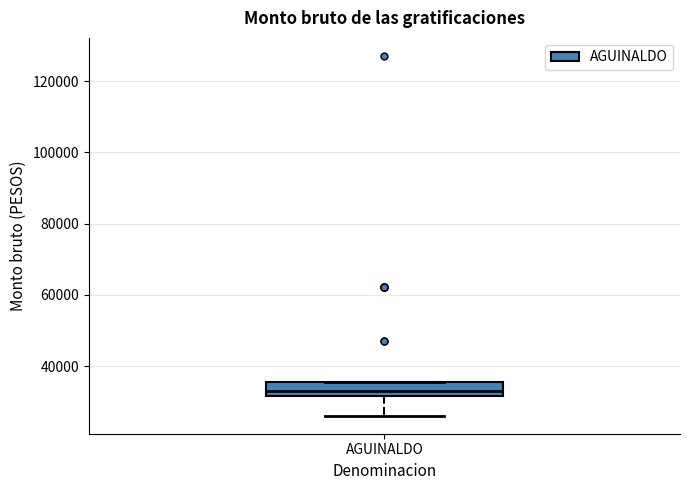

Where is the lower edge of the box for AGUINALDO on the y-axis? The values are not printed on the chart, so give them approximately, as read against the axis.

32000